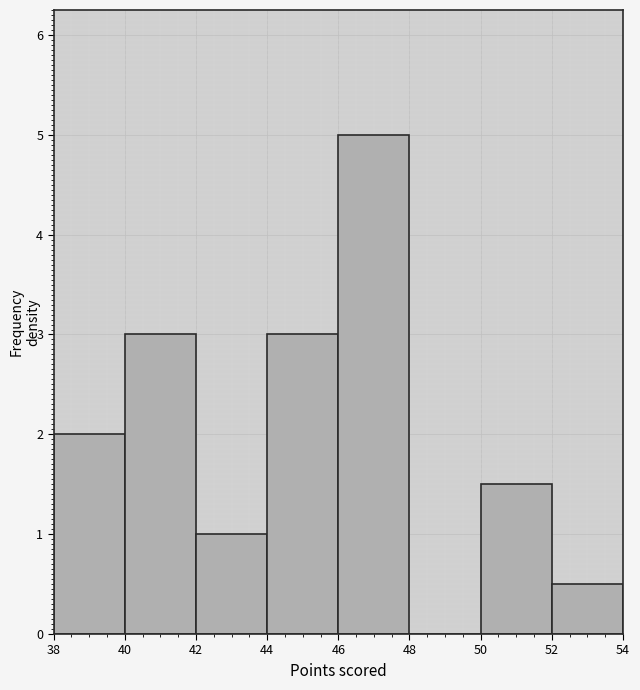

How tall is the bar that spans 50 to 52 on the x-axis? The values are not printed on the chart, so give them approximately, as read against the axis.

1.5